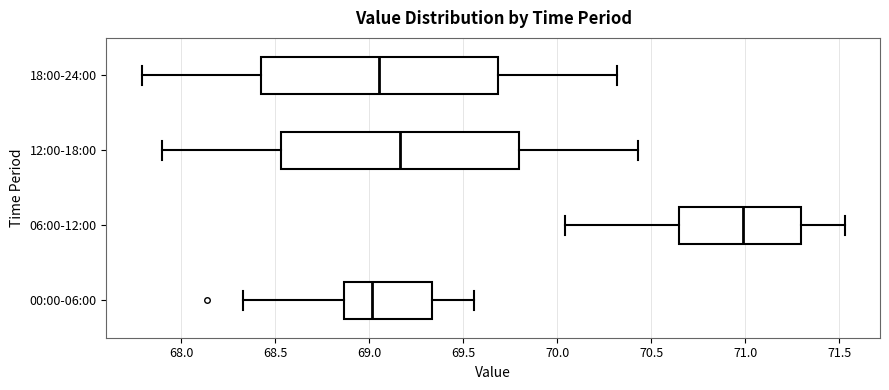

Where is the right edge of the box for 12:00-18:00 on the x-axis? The values are not printed on the chart, so give them approximately, as read against the axis.

69.80